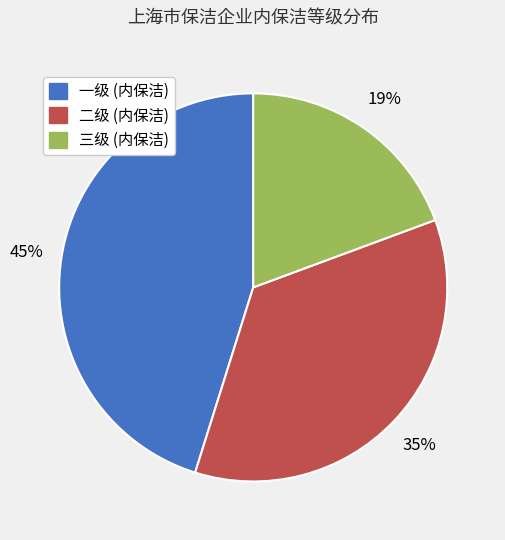

Is it true that 三级 is 68% of the pie?

False